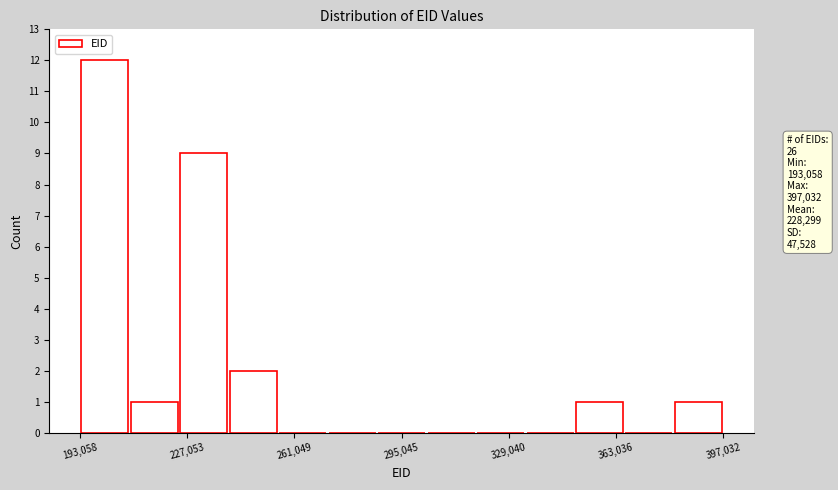

Around what value on the x-axis is the tallest bar? Give the approximate position of its centre, as read against the axis.

200000